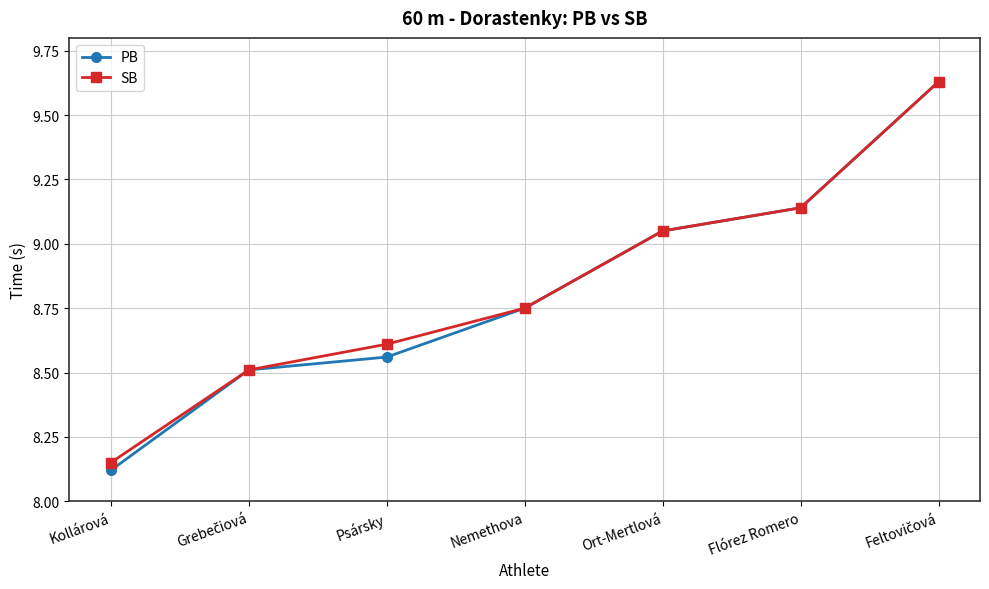

Is the value of SB at Psársky greater than the value of PB at Nemethova?

No